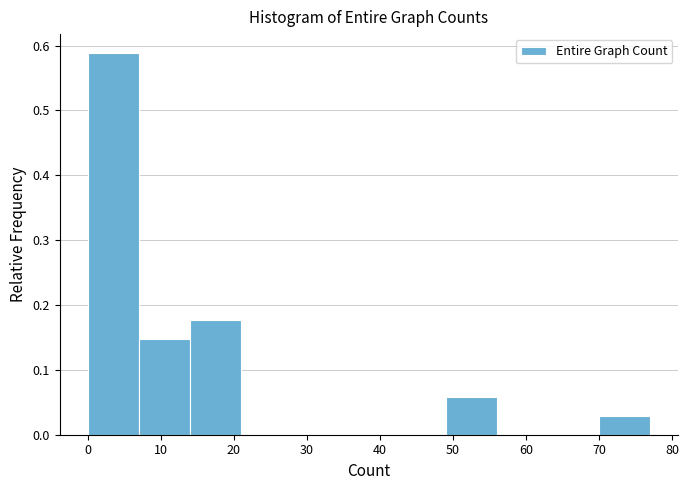

How tall is the bar that spans 70 to 77 on the x-axis? The values are not printed on the chart, so give them approximately, as read against the axis.

0.03